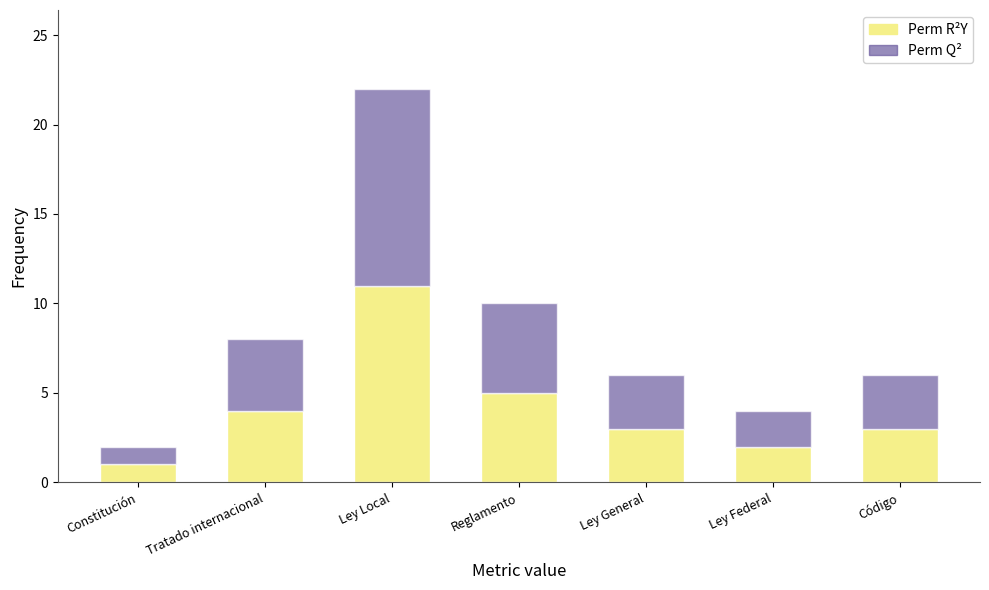

The Perm R²Y series shows 3 at Ley General. True or false?

True